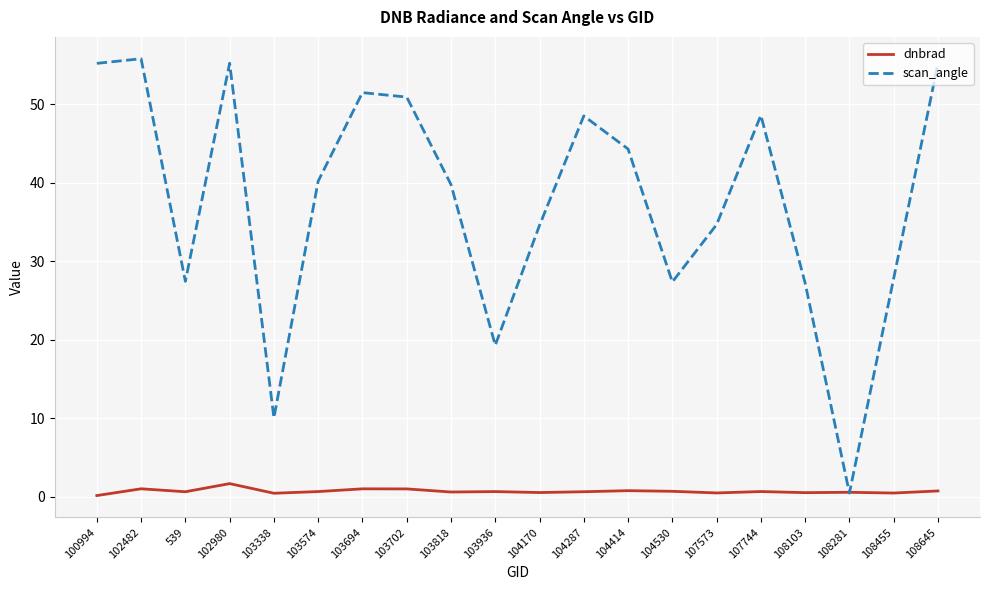

True or false: dnbrad has a value of 0.5 at 108103.

True